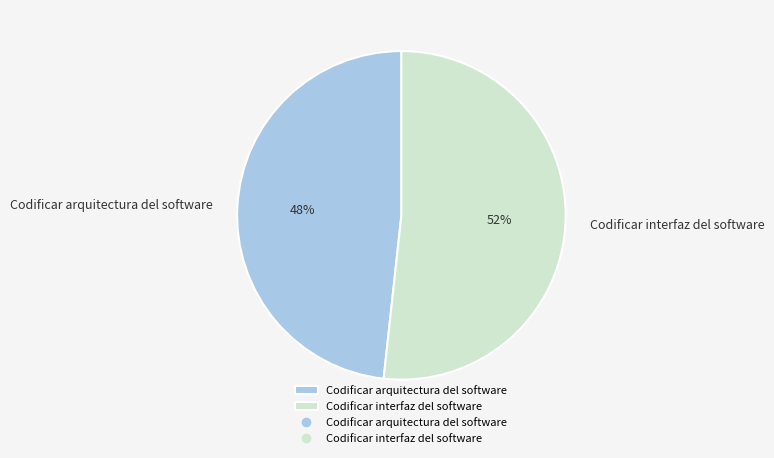

Count the number of slices in the pie.

2